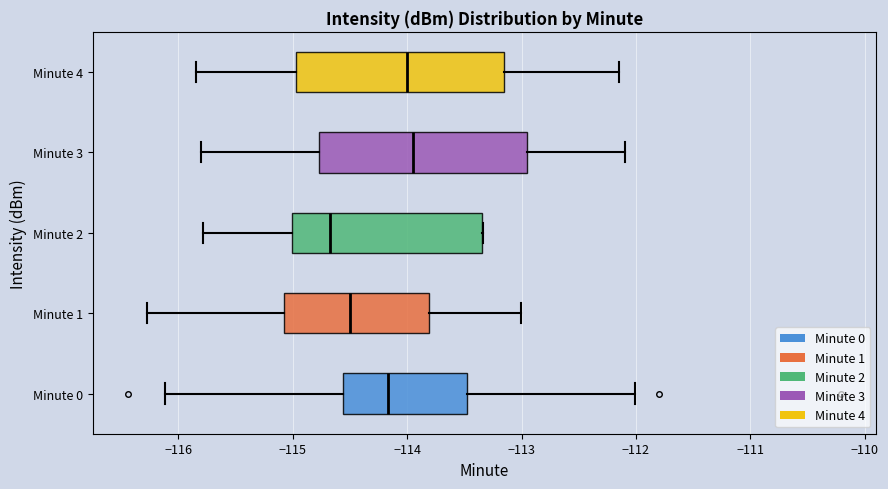

Reading bottom to top, read every box against the x-axis: the position of its median line, the range the box covers, and the ends of its whiskers. The values are not printed on the chart, so give them approximately, as read against the axis.

Minute 0: median -114.2, box -114.6 to -113.5, whiskers -116.1 to -112.0
Minute 1: median -114.5, box -115.1 to -113.8, whiskers -116.3 to -113.0
Minute 2: median -114.7, box -115.0 to -113.3, whiskers -115.8 to -113.3
Minute 3: median -113.9, box -114.8 to -112.9, whiskers -115.8 to -112.1
Minute 4: median -114.0, box -115.0 to -113.1, whiskers -115.8 to -112.1